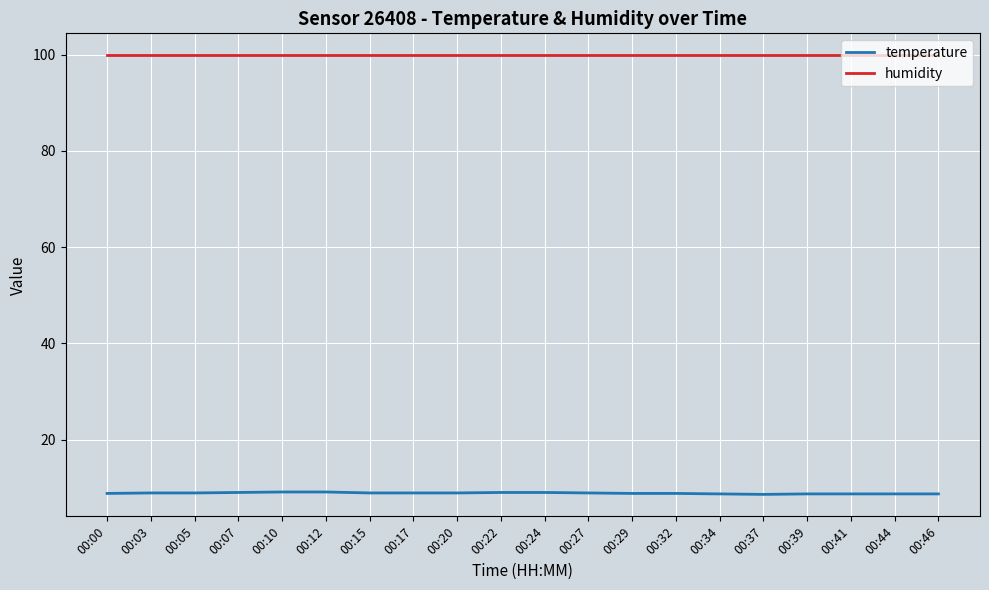

What is the smallest value displayed?

8.6